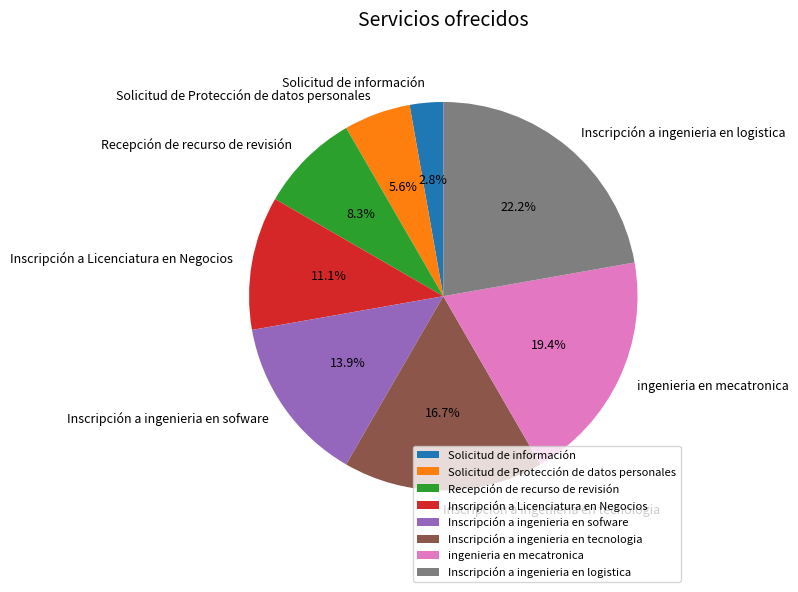

What percentage do Inscripción a ingenieria en logistica and Solicitud de información together represent?

25.0%